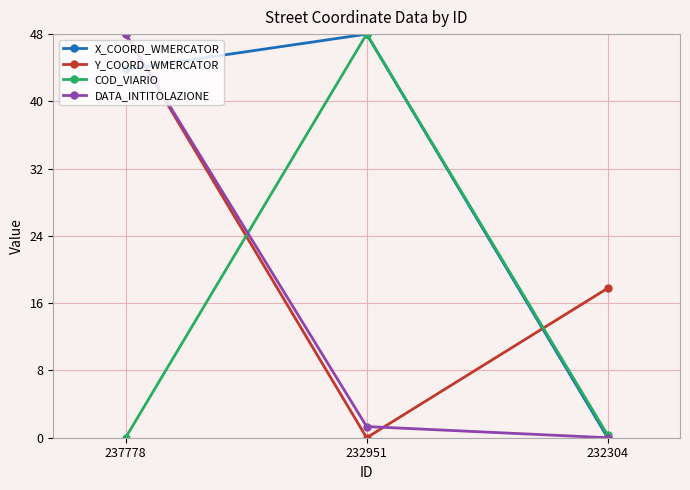

Reading left to right, extract all data points from this chart.

X_COORD_WMERCATOR: 43.8	48.0	0.0
Y_COORD_WMERCATOR: 48.0	0.0	17.8
COD_VIARIO: 0.0	48.0	0.3
DATA_INTITOLAZIONE: 48.0	1.3	0.0